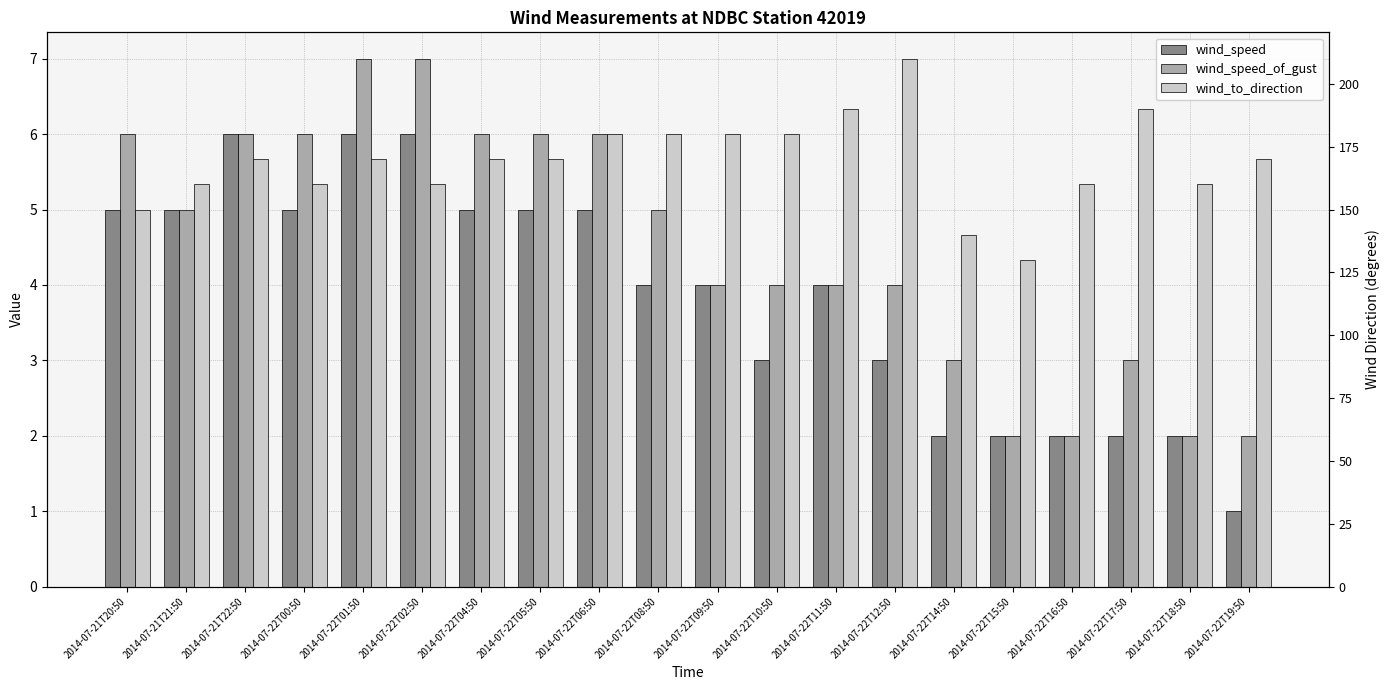

What is the difference between the wind_to_direction values at 2014-07-22T14:50 and 2014-07-22T17:50?

50